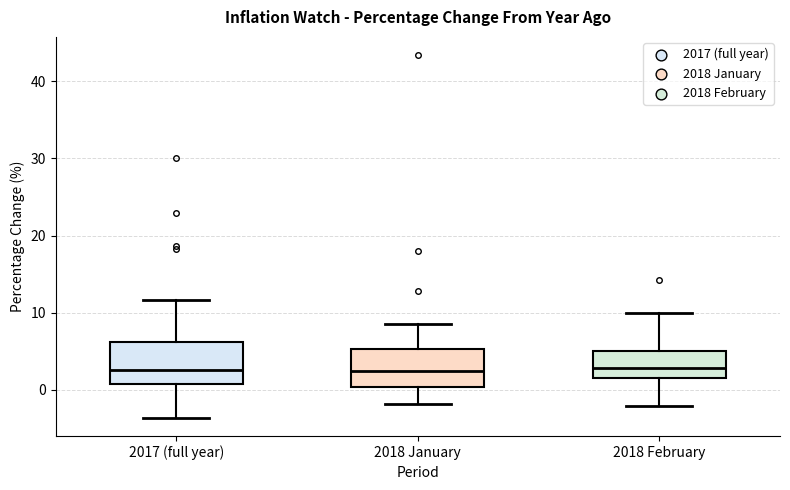

Reading left to right, read every box against the y-axis: the position of its median line, the range the box covers, and the ends of its whiskers. The values are not printed on the chart, so give them approximately, as read against the axis.

2017 (full year): median 3, box 1 to 6, whiskers -4 to 12
2018 January: median 3, box 0 to 5, whiskers -2 to 9
2018 February: median 3, box 2 to 5, whiskers -2 to 10